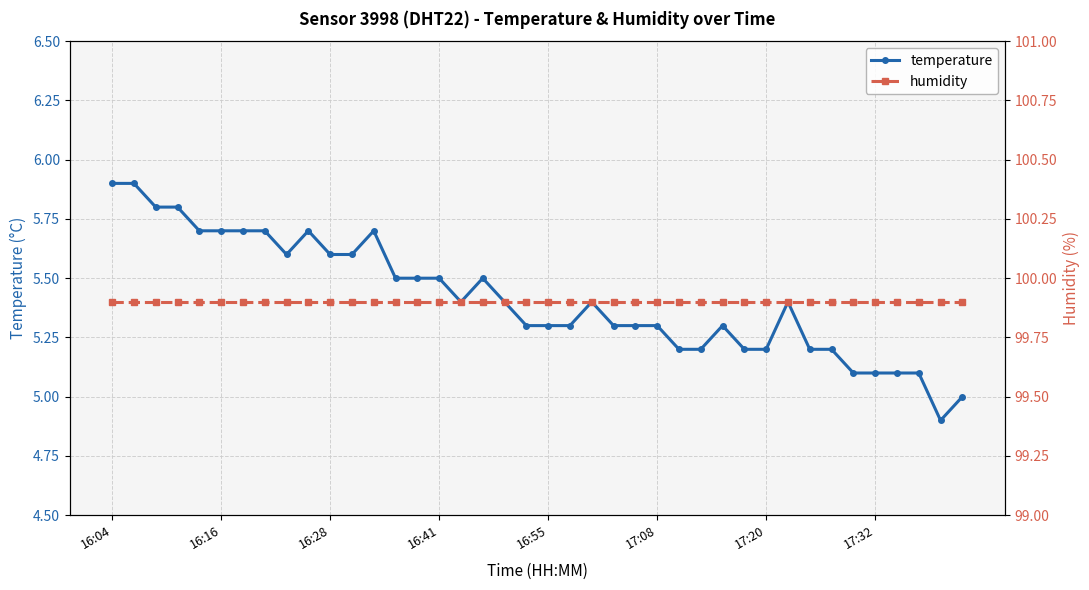

Does the chart have visible grid lines?

Yes